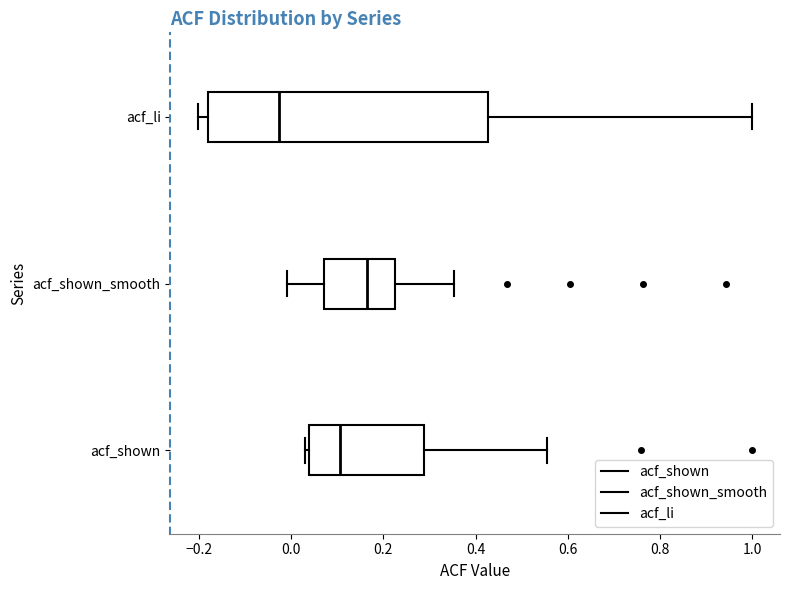

Where is the left edge of the box for acf_li on the x-axis? The values are not printed on the chart, so give them approximately, as read against the axis.

-0.18